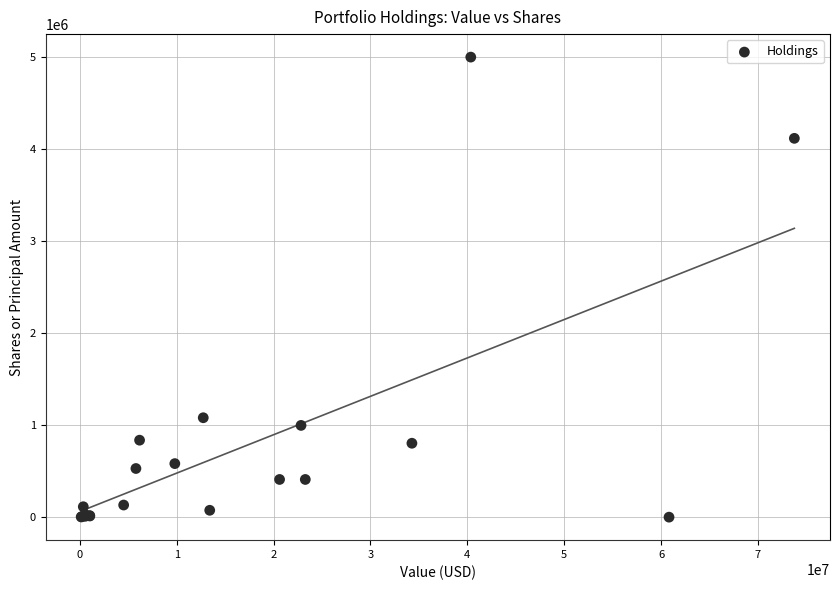

What Y value in the scatter plot is closest to 2500150?

1080797